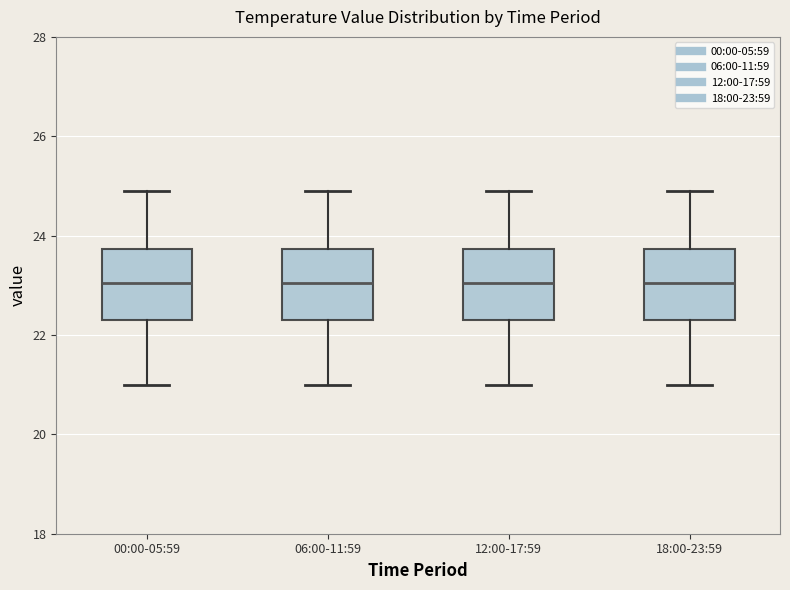

Where is the lower edge of the box for 18:00-23:59 on the y-axis? The values are not printed on the chart, so give them approximately, as read against the axis.

22.4